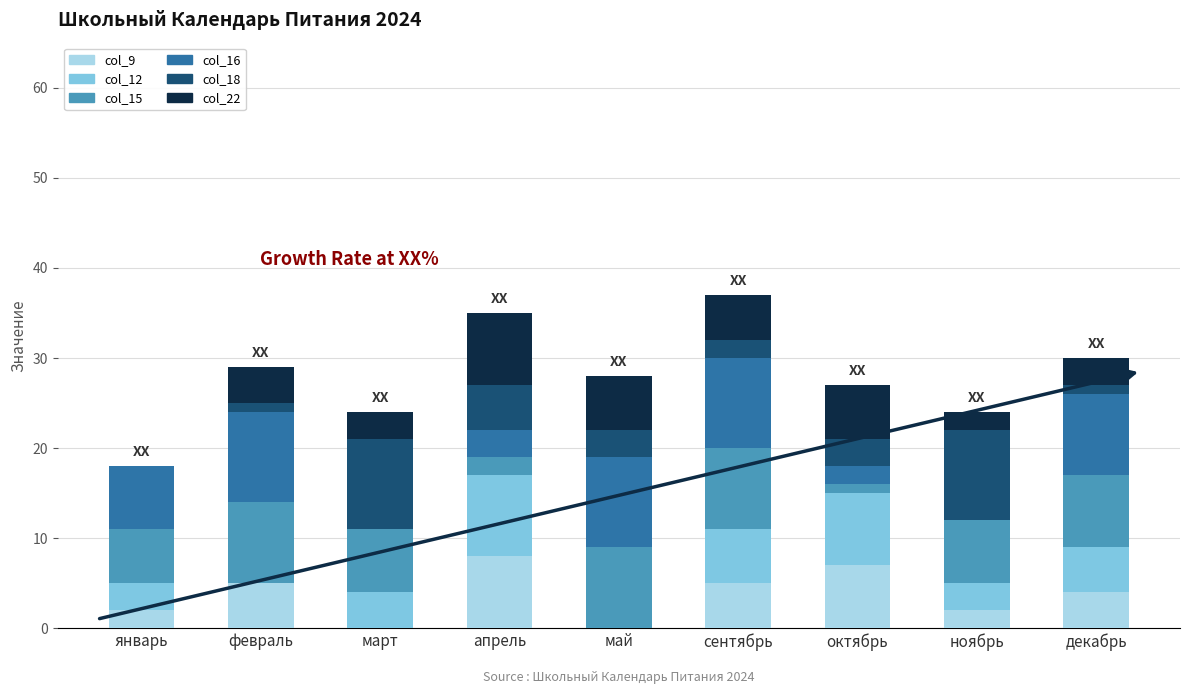

What is the total value across all series at март?

24